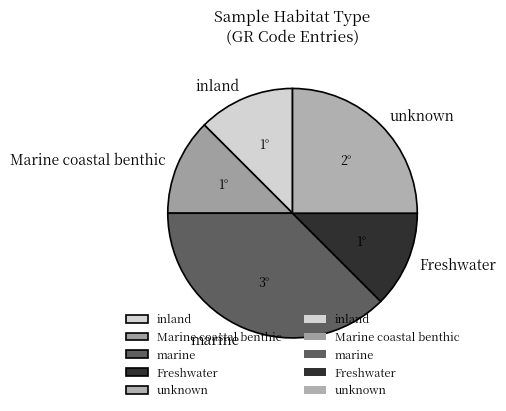

Which slice is the largest?

marine